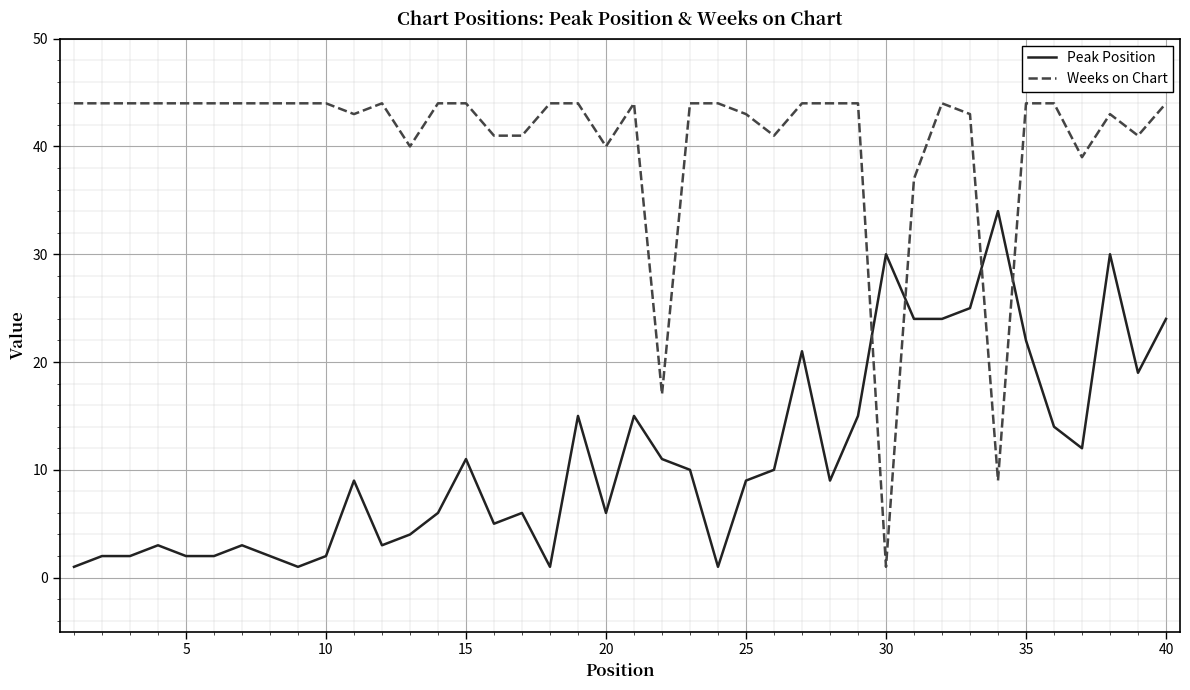

List the series in order of their peak value, highest first.

Weeks on Chart, Peak Position